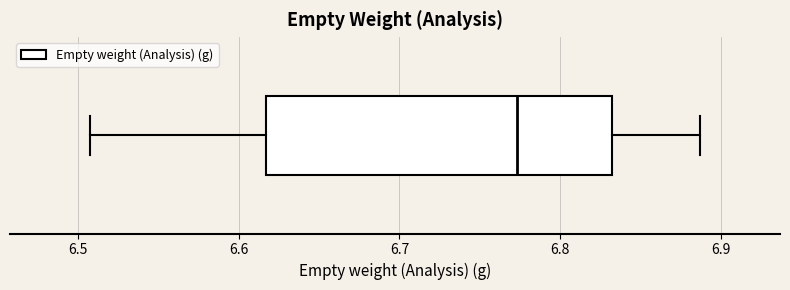

Read this box plot against the x-axis: the position of the median line, the range covered by the box, and the ends of both whiskers. The values are not printed on the chart, so give them approximately, as read against the axis.

median 6.77, box 6.62 to 6.83, whiskers 6.51 to 6.89